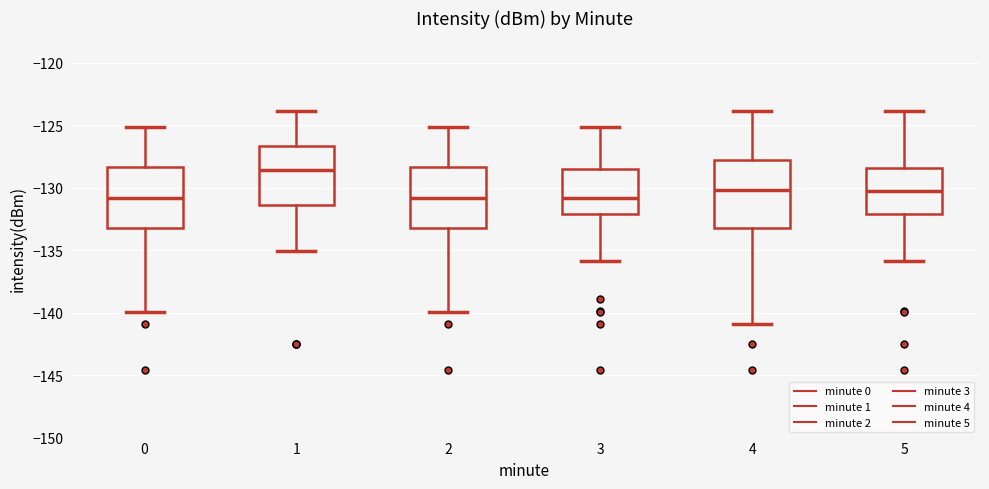

Reading left to right, transcribe this box plot: for each box, give where its median line is, the range the box spans, and where its two whiskers end, as read against the y-axis. The values are not printed on the chart, so give them approximately, as read against the axis.

0: median -131.0, box -133.0 to -128.5, whiskers -140.0 to -125.0
1: median -128.5, box -131.5 to -126.5, whiskers -135.0 to -124.0
2: median -131.0, box -133.0 to -128.5, whiskers -140.0 to -125.0
3: median -131.0, box -132.0 to -128.5, whiskers -136.0 to -125.0
4: median -130.0, box -133.0 to -128.0, whiskers -141.0 to -124.0
5: median -130.0, box -132.0 to -128.5, whiskers -136.0 to -124.0